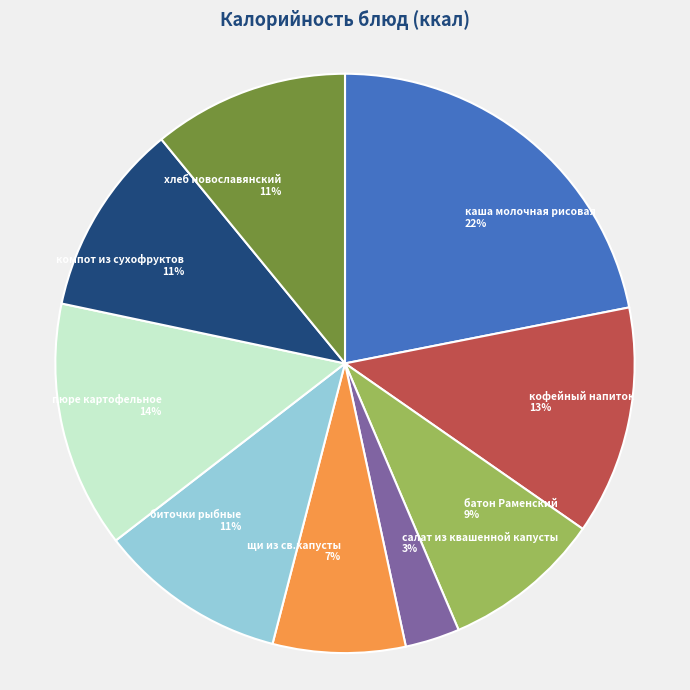

Combined, do хлеб новославянский 11% and батон Раменский 9% account for over 50%?

No